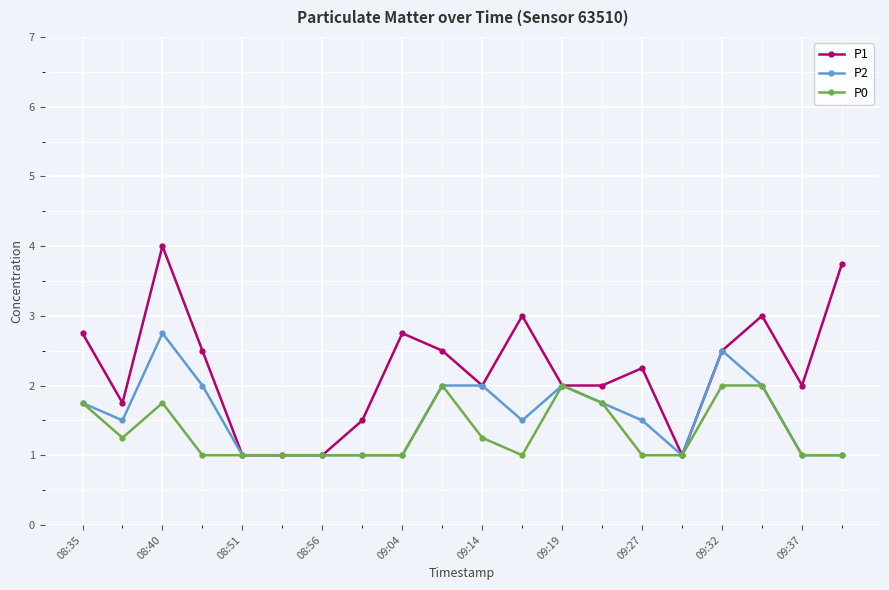

What is the value of the P2 point at the 12th from the left?

1.5